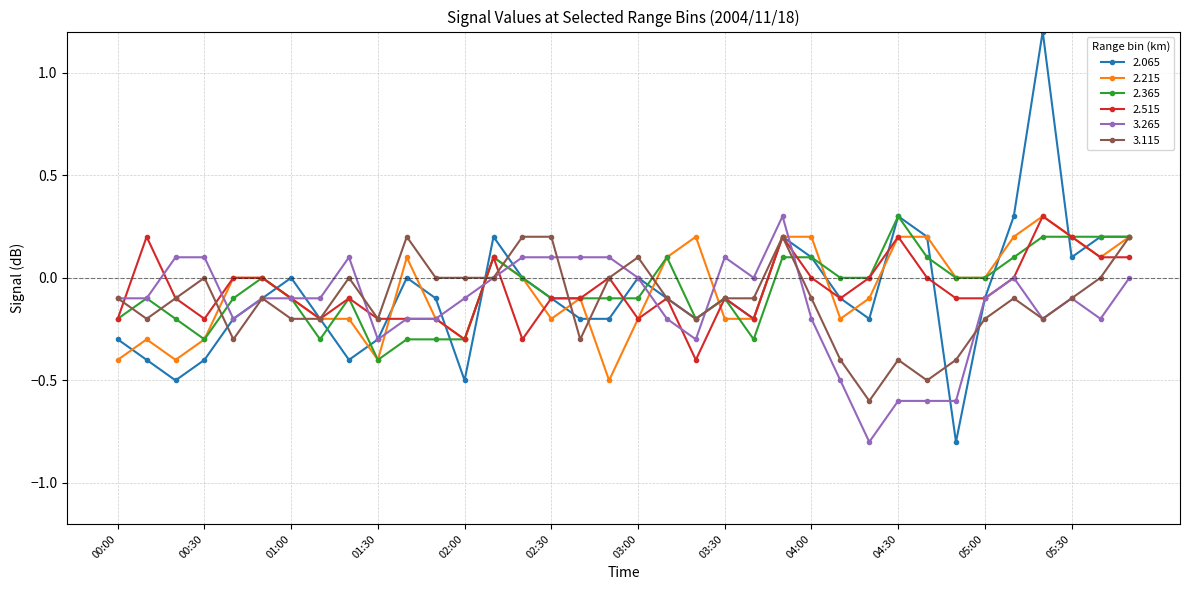

What is the value of the 2.515 point at the 17th from the left?

-0.1